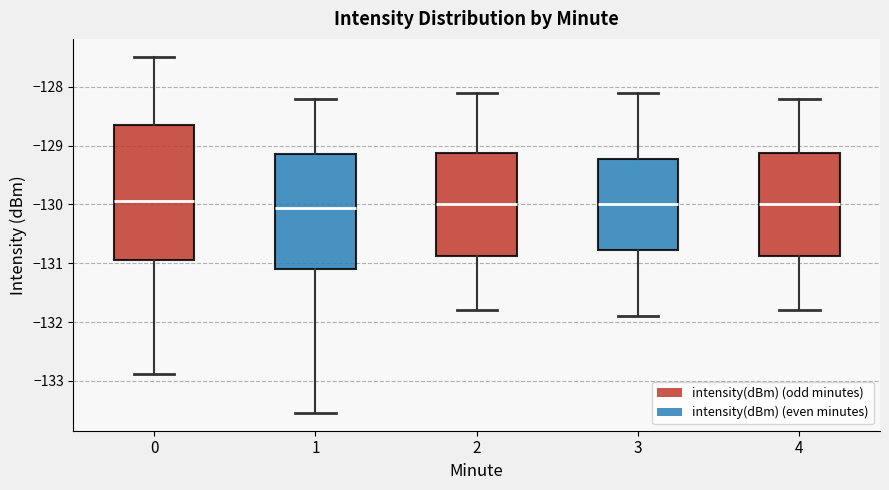

Where is the upper edge of the box at x = 3 on the y-axis? The values are not printed on the chart, so give them approximately, as read against the axis.

-129.2